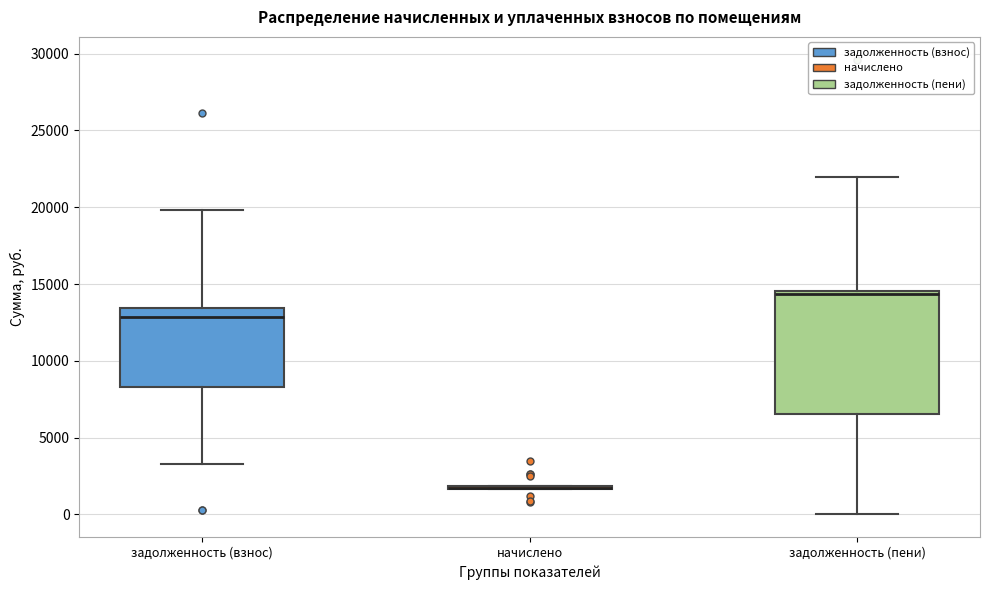

Reading left to right, transcribe this box plot: for each box, give where its median line is, the range the box spans, and where its two whiskers end, as read against the y-axis. The values are not printed on the chart, so give them approximately, as read against the axis.

задолженность (взнос): median 13000, box 8500 to 13500, whiskers 3500 to 20000
начислено: box collapsed to a line at 1500, whiskers 1500 to 2000
задолженность (пени): median 14500 (just below the box's upper edge), box 6500 to 14500, whiskers 0 to 22000